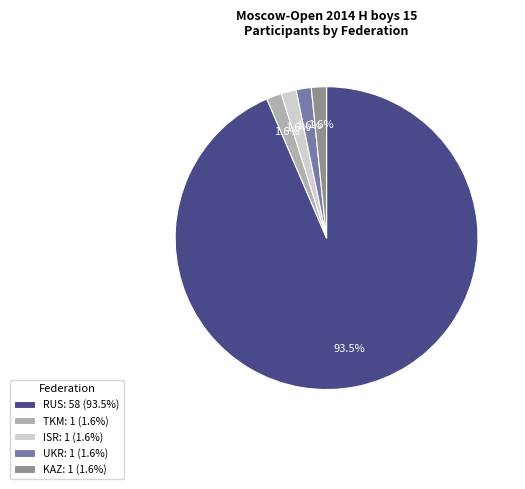

Between RUS: 58 (93.5%) and KAZ: 1 (1.6%), which is larger?

RUS: 58 (93.5%)